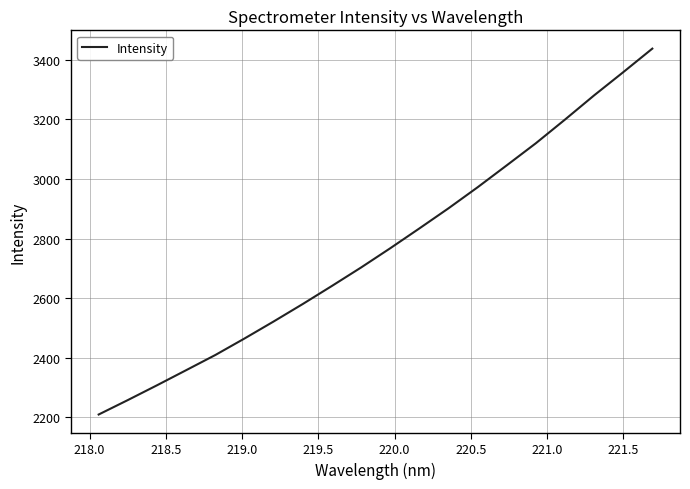

What is the difference between the second highest and minimum values?

1149.8